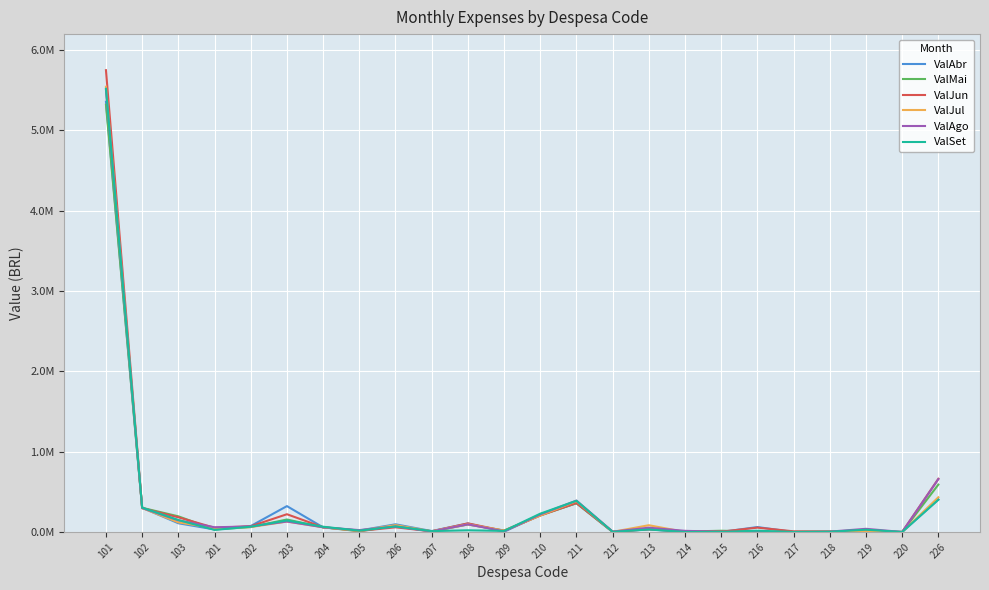

At which category is the sum across all series the highest?

101